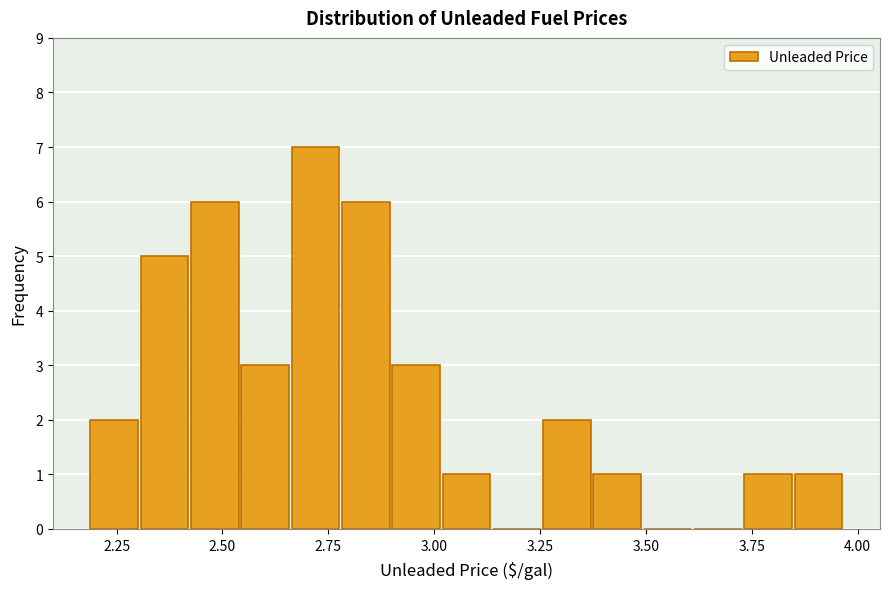

Read against the x-axis, roughly where is the centre of the tallest bar?

2.70